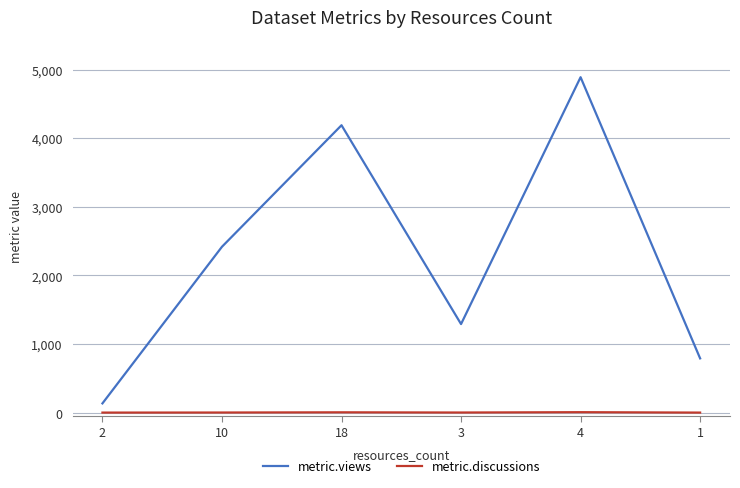

Which series has the largest total across all categories?

metric.views